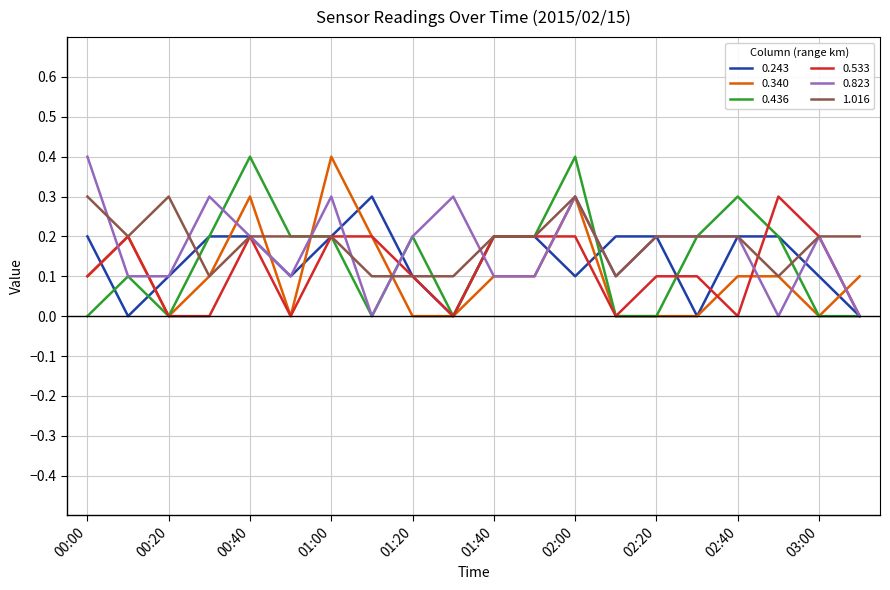

What are all the series names shown in the legend?

0.243, 0.340, 0.436, 0.533, 0.823, 1.016